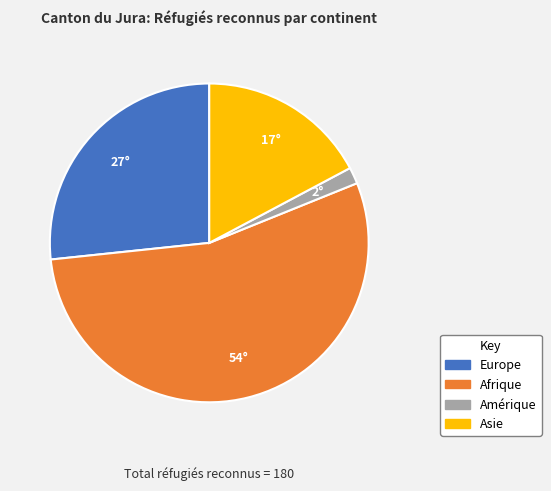

Is there a majority slice in this chart?

Yes